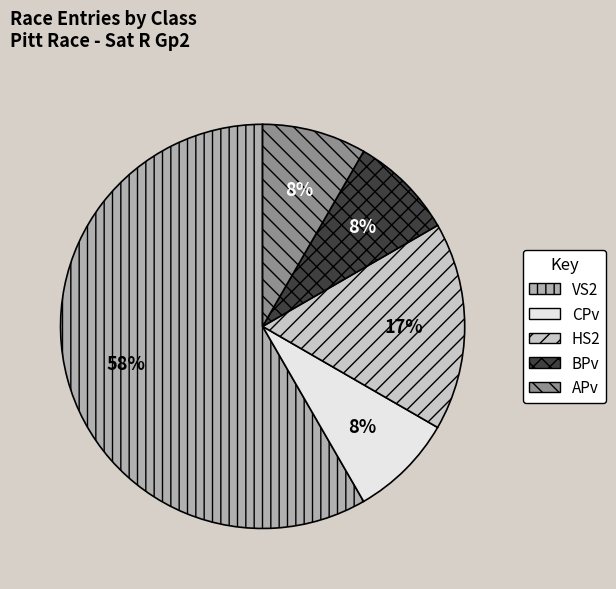

Approximately how many times larger is the value at HS2 compared to VS2?

0.3